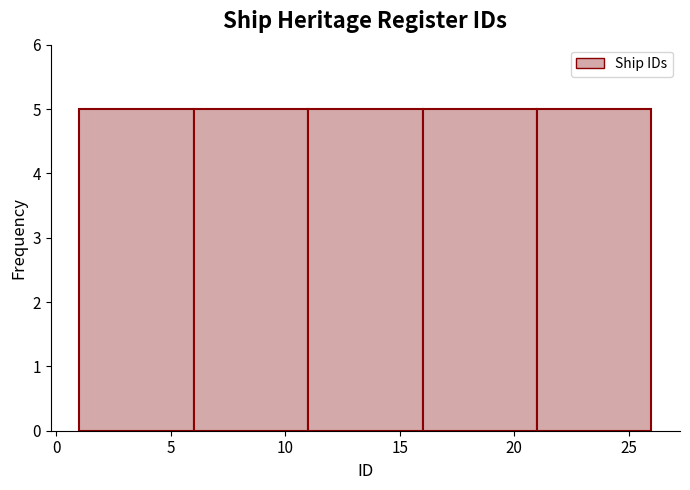

Reading left to right, transcribe this chart: for each bar, give the range it covers on the x-axis and its height. The values are not printed on the chart, so give them approximately, as read against the axis.

1 to 6: 5
6 to 11: 5
11 to 16: 5
16 to 21: 5
21 to 26: 5